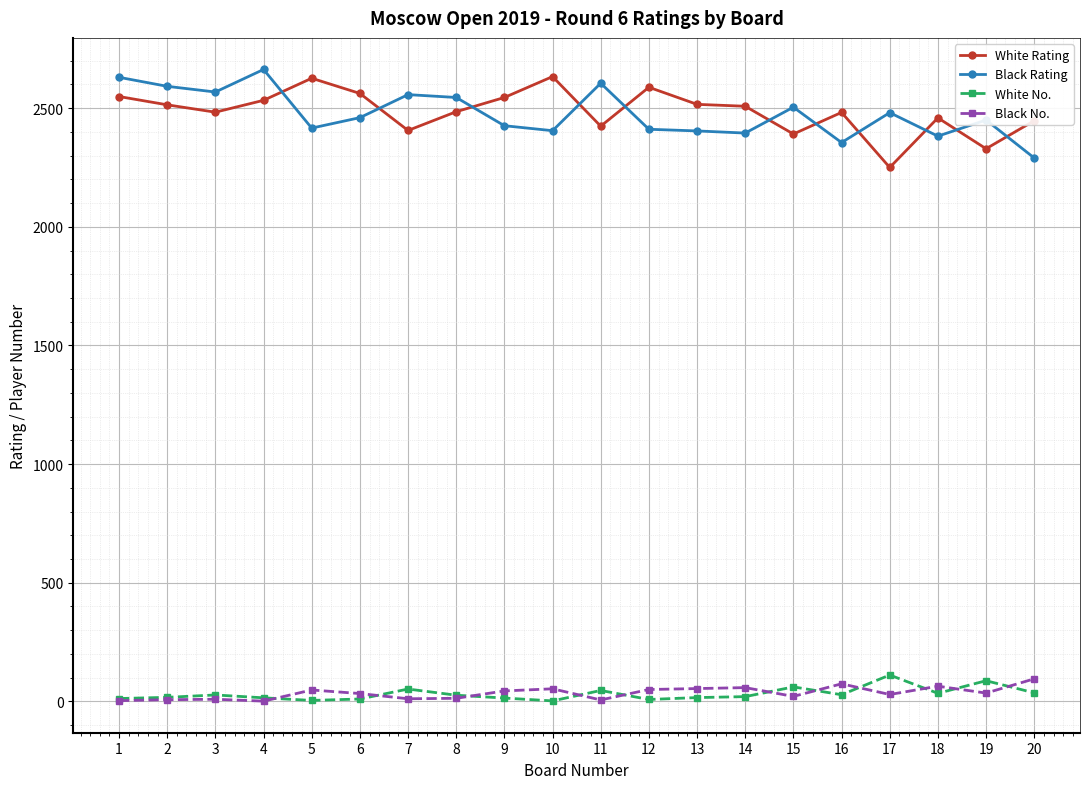

The Black Rating series shows 617 at 20. True or false?

False